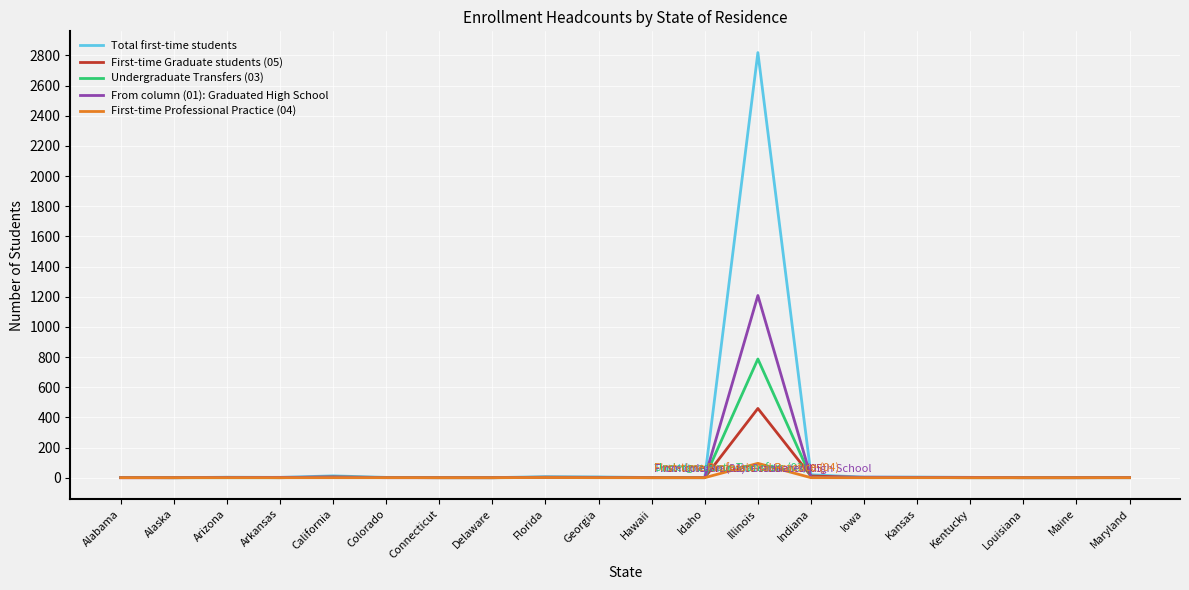

What is the sum of the Total first-time students values at Maryland and Connecticut?

2